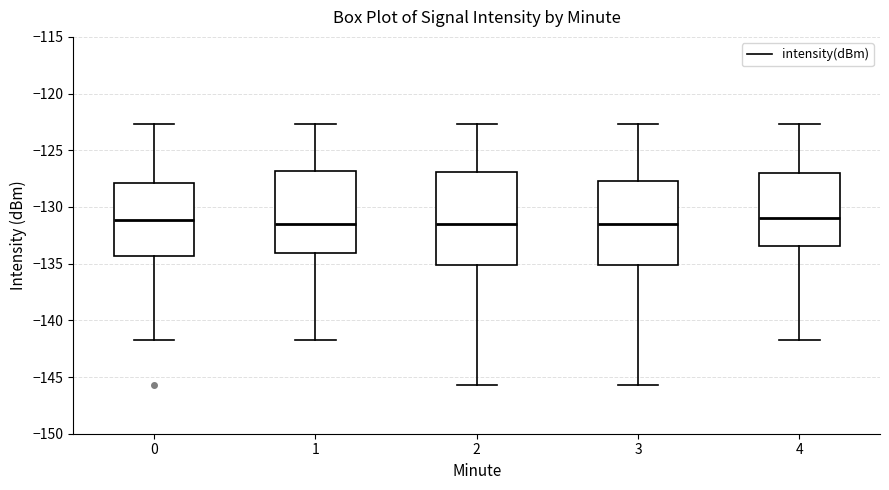

Which box is the tallest, from its lower edge to its upper edge?

2